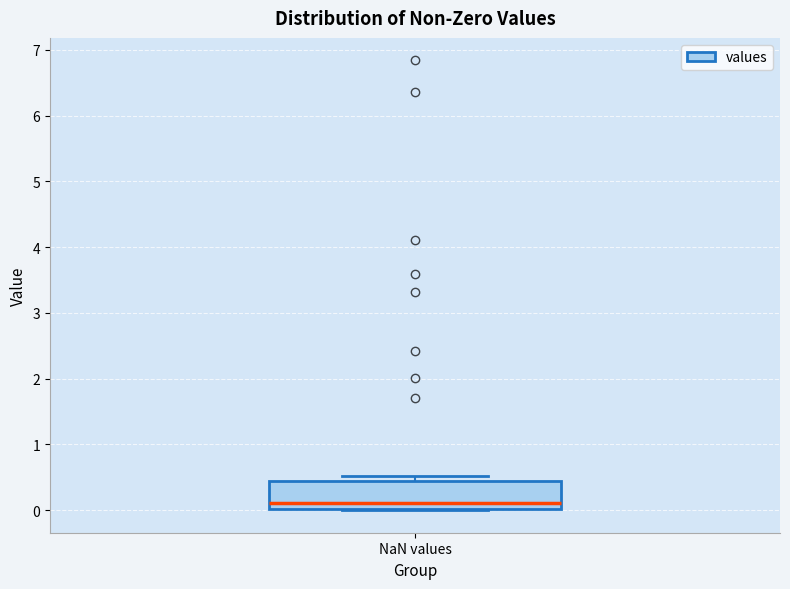

Read this box plot against the y-axis: the position of the median line, the range covered by the box, and the ends of both whiskers. The values are not printed on the chart, so give them approximately, as read against the axis.

median 0.1, box 0.0 to 0.4, whiskers 0.0 to 0.5